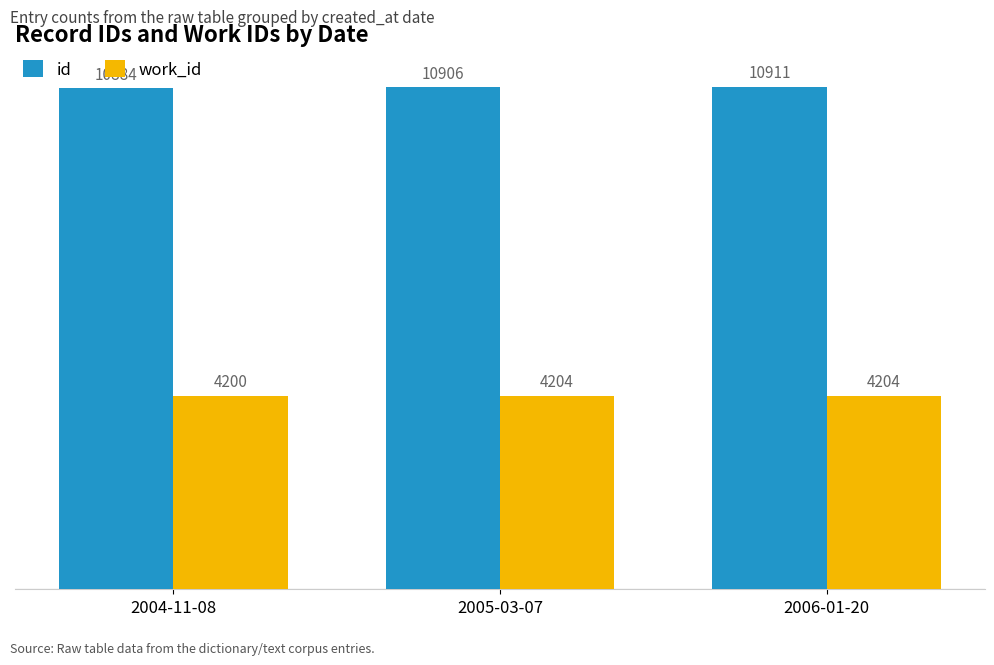

What are all the series names shown in the legend?

id, work_id